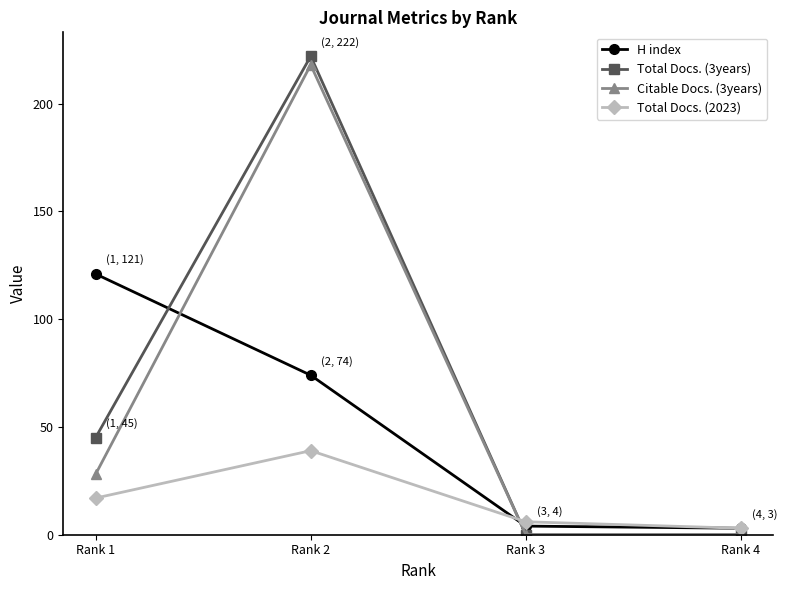

Which category has the lowest value in the Total Docs. (2023) series?

Rank 4